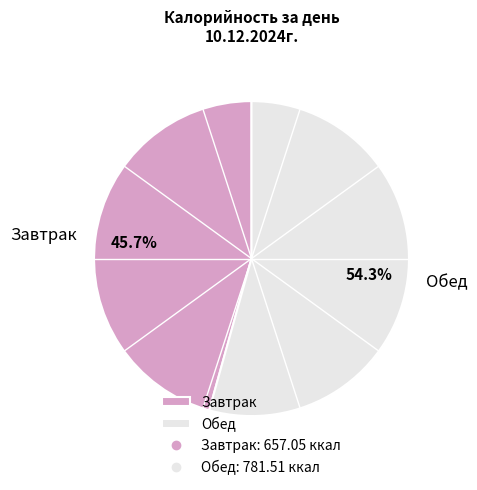

To the nearest percent, what is the difference between the Обед and Завтрак slice percentages?

9%